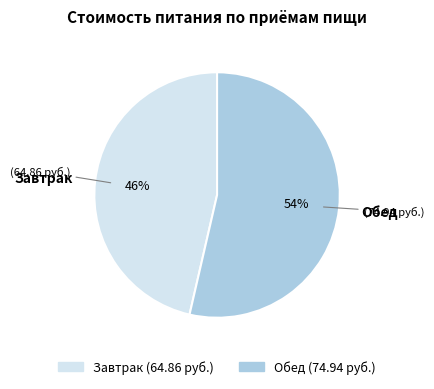

Which slice is the smallest?

Завтрак